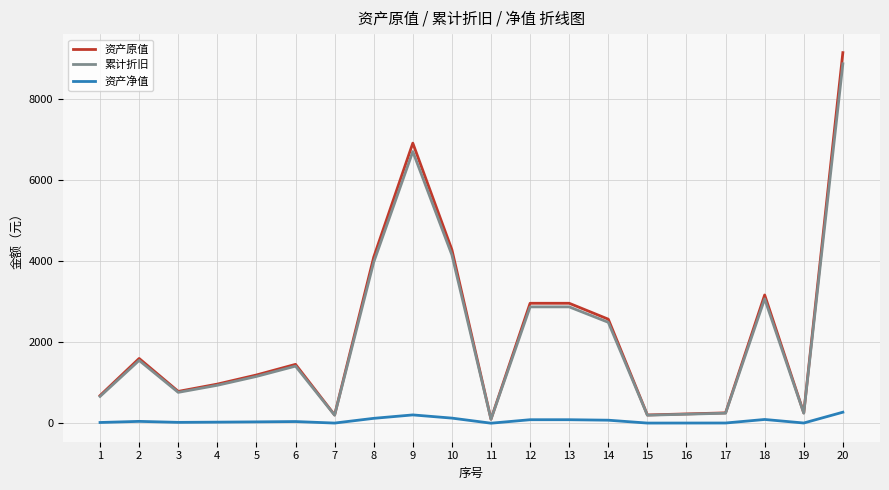

Is the value of 资产原值 at 8 greater than the value of 资产净值 at 9?

Yes